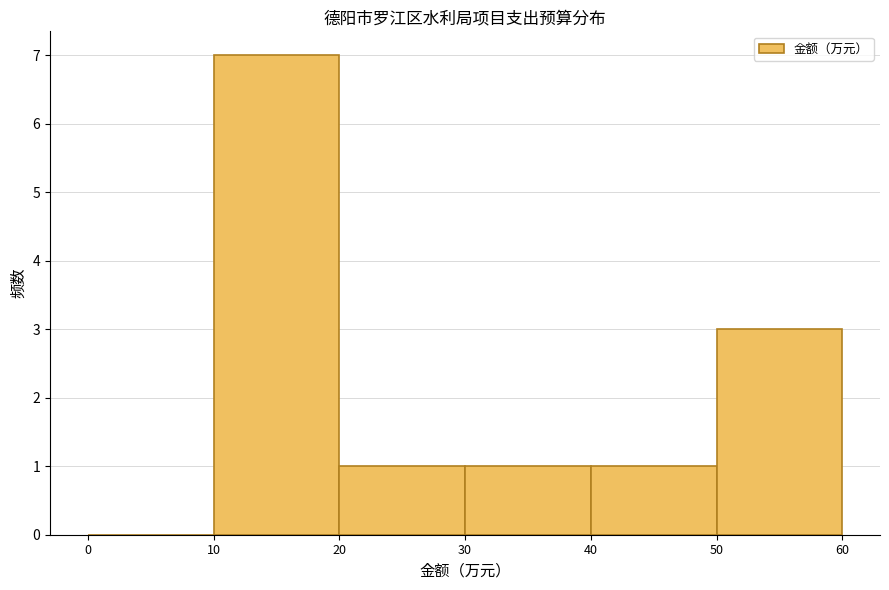

Reading left to right, list every bar in this chart as the range it spans on the x-axis followed by its height. The values are not printed on the chart, so give them approximately, as read against the axis.

0 to 10: 0
10 to 20: 7
20 to 30: 1
30 to 40: 1
40 to 50: 1
50 to 60: 3